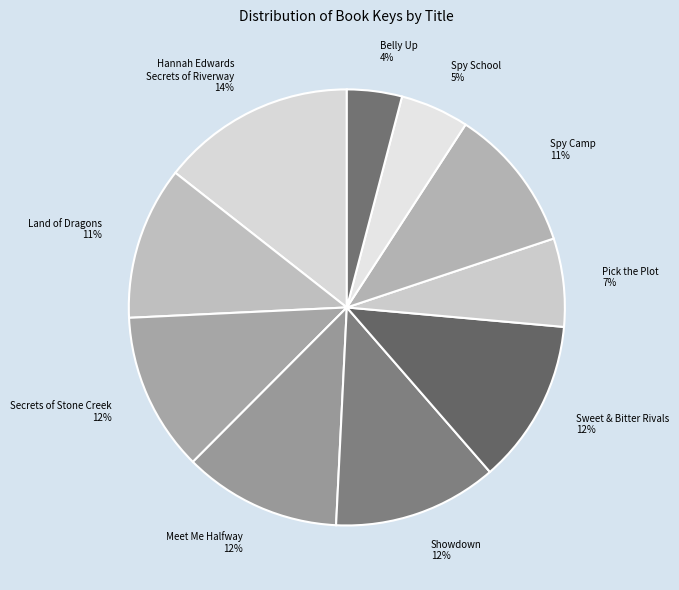

To the nearest percent, what is the difference between the largest and smallest slice percentages?

10%